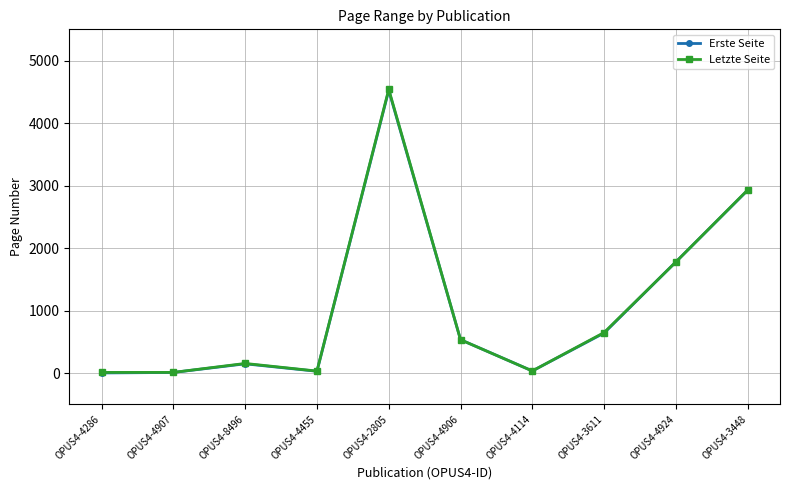

The value of Erste Seite at OPUS4-3448 is 900. True or false?

False